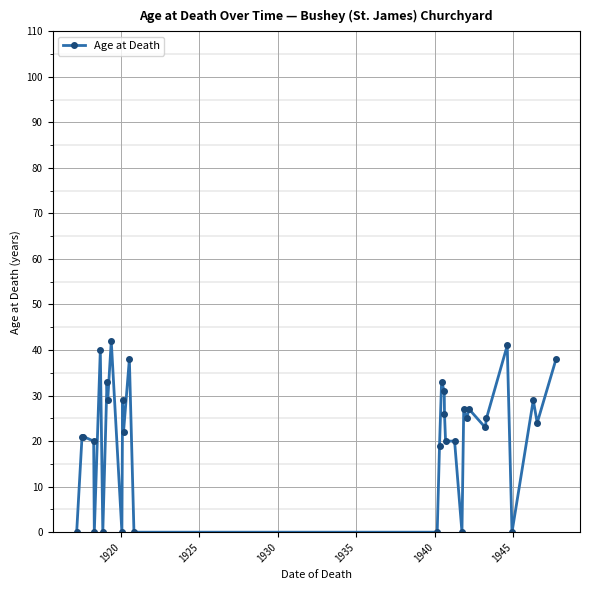

What is the value of the 4th point from the left?

20